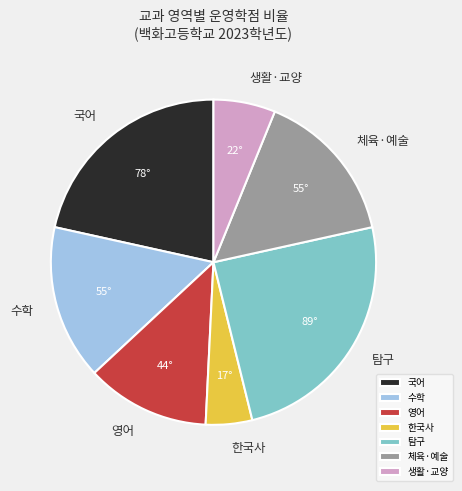

Count the number of slices in the pie.

7